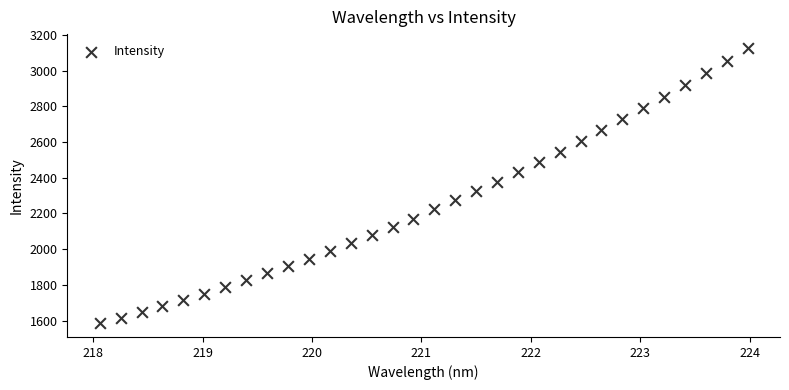

What is the range of X values (max minus min)?

5.9